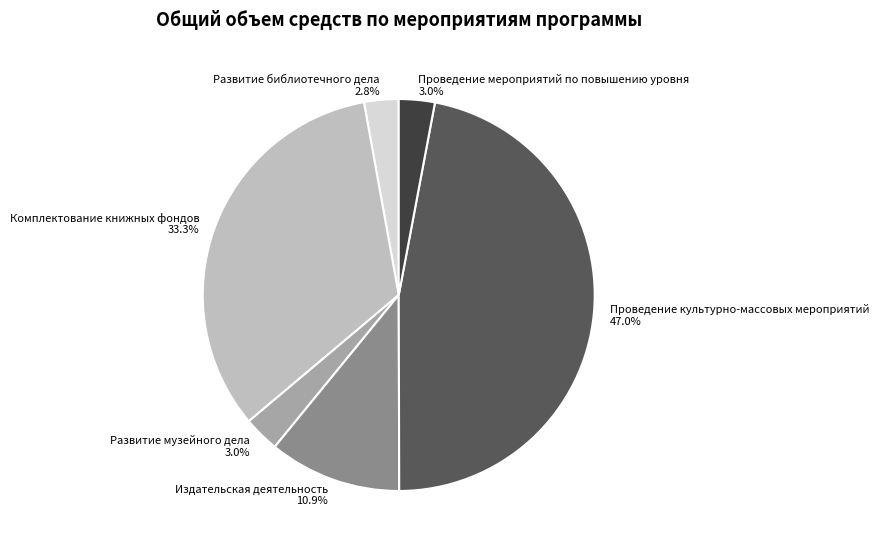

How many slices are in this pie chart?

6